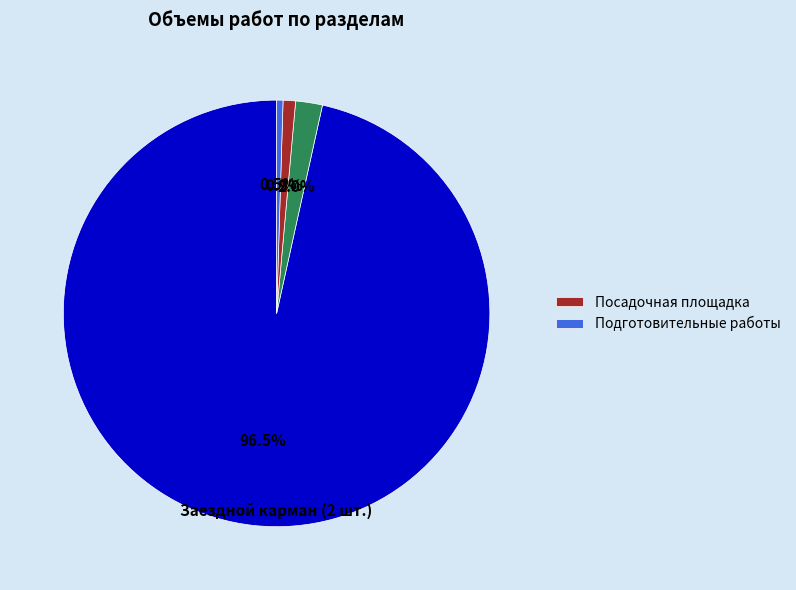

Does any single category account for the majority?

Yes